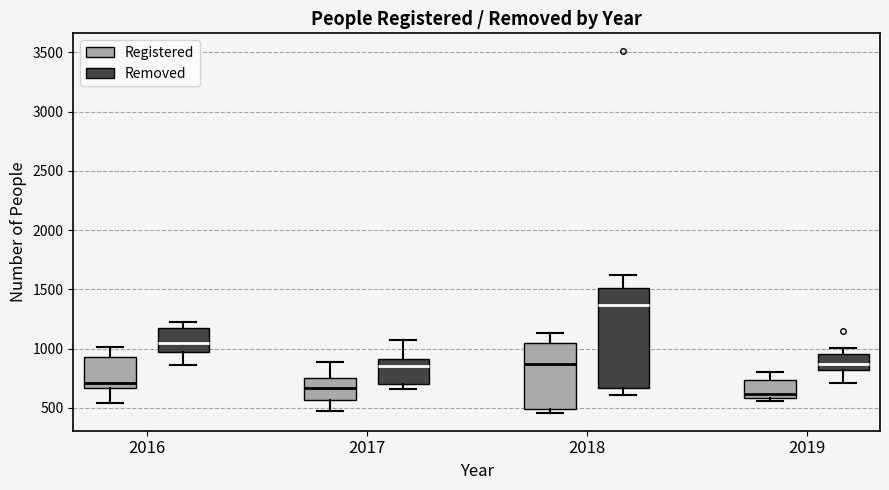

Reading left to right, transcribe this box plot: for each box, give where its median line is, the range the box spans, and where its two whiskers end, as read against the y-axis. The values are not printed on the chart, so give them approximately, as read against the axis.

2016 (Registered): median 700, box 650 to 950, whiskers 550 to 1000
2016 (Removed): median 1050, box 950 to 1150, whiskers 850 to 1200
2017 (Registered): median 650, box 550 to 750, whiskers 450 to 900
2017 (Removed): median 850, box 700 to 900, whiskers 650 to 1100
2018 (Registered): median 850, box 500 to 1050, whiskers 450 to 1150
2018 (Removed): median 1350, box 650 to 1500, whiskers 600 to 1600
2019 (Registered): median 600 (just above the box's lower edge), box 600 to 750, whiskers 550 to 800
2019 (Removed): median 850, box 800 to 950, whiskers 700 to 1000